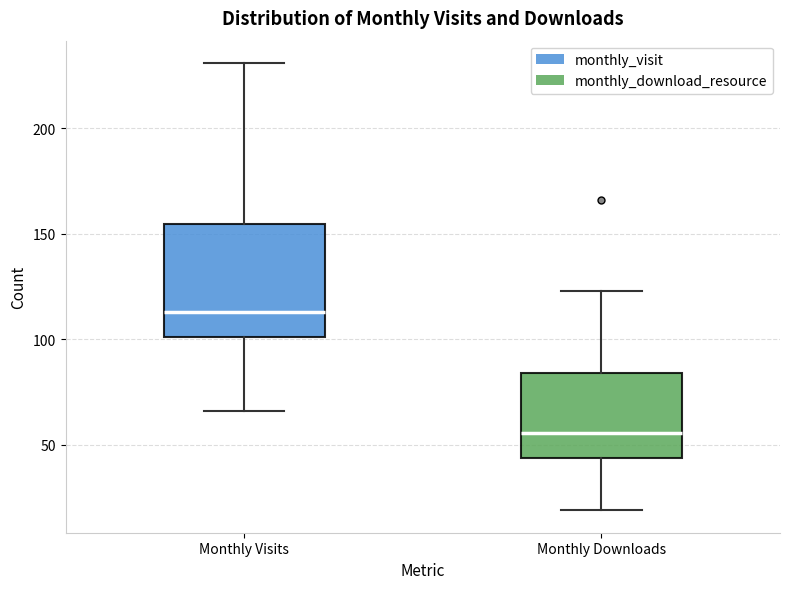

Where is the upper edge of the box for Monthly Visits on the y-axis? The values are not printed on the chart, so give them approximately, as read against the axis.

155